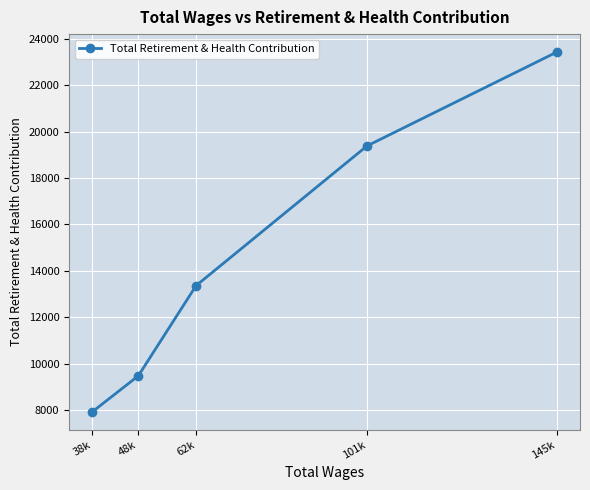

Does the chart have visible grid lines?

Yes